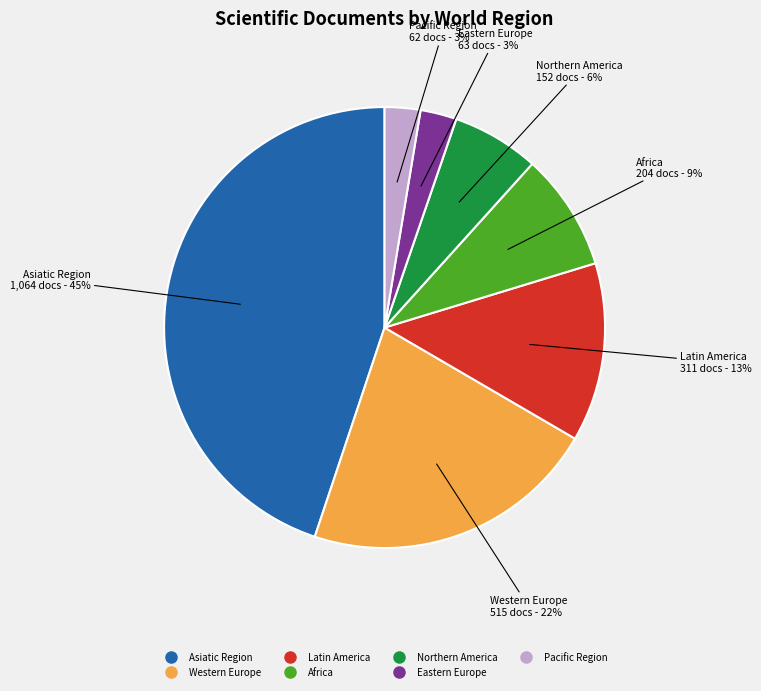

To the nearest percent, what is the difference between the largest and smallest slice percentages?

42%